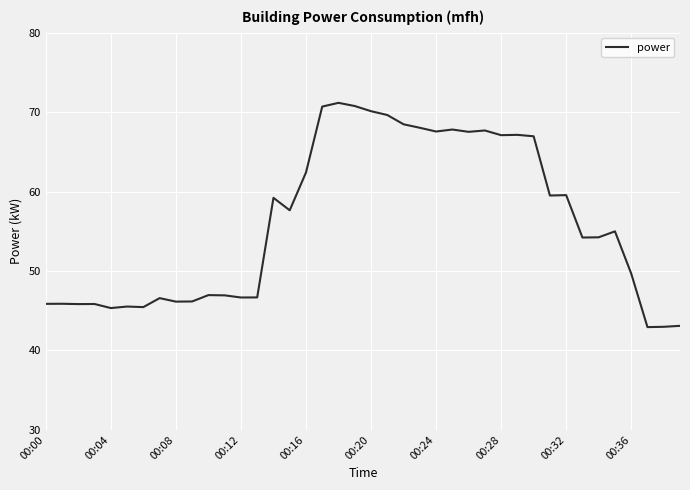

The chart shows a value of 19.9 at 00:32. True or false?

False